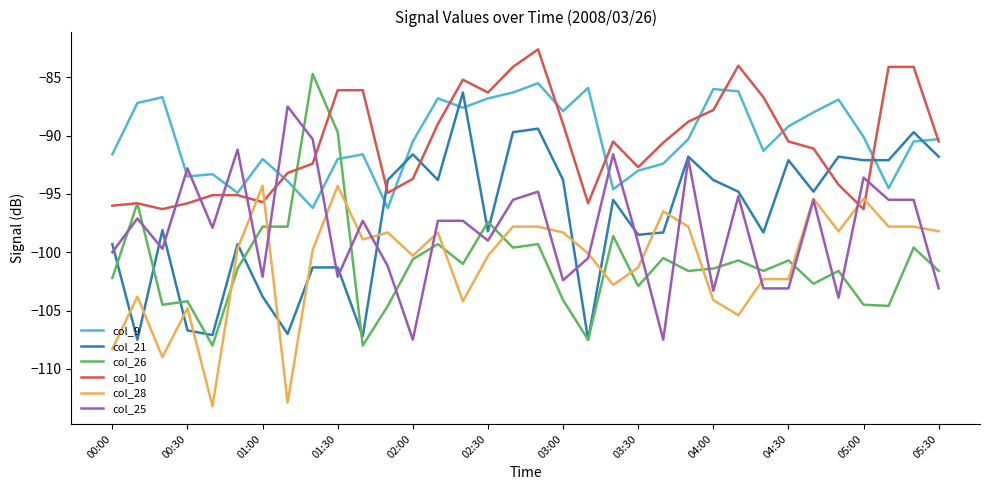

True or false: col_28 and col_9 cross at least once.

False